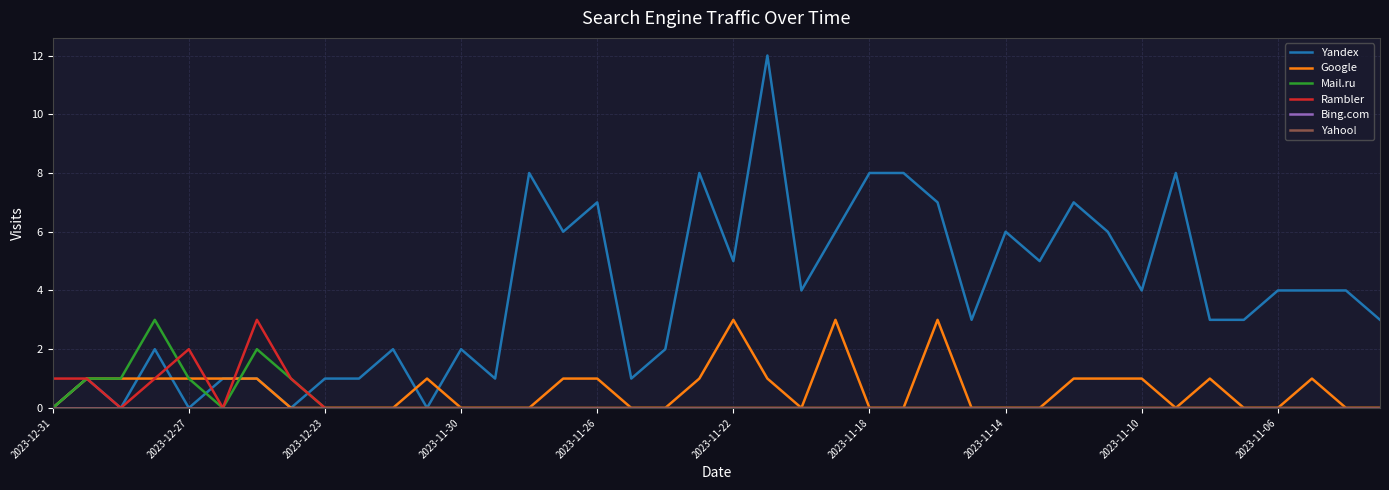

What is the average value of the Google series?

1